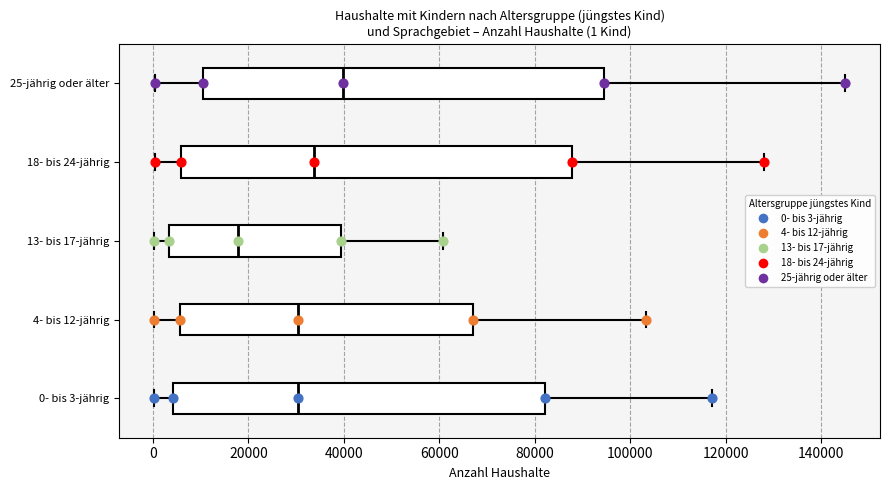

Which box's median line is the furthest to the left?

13- bis 17-jährig